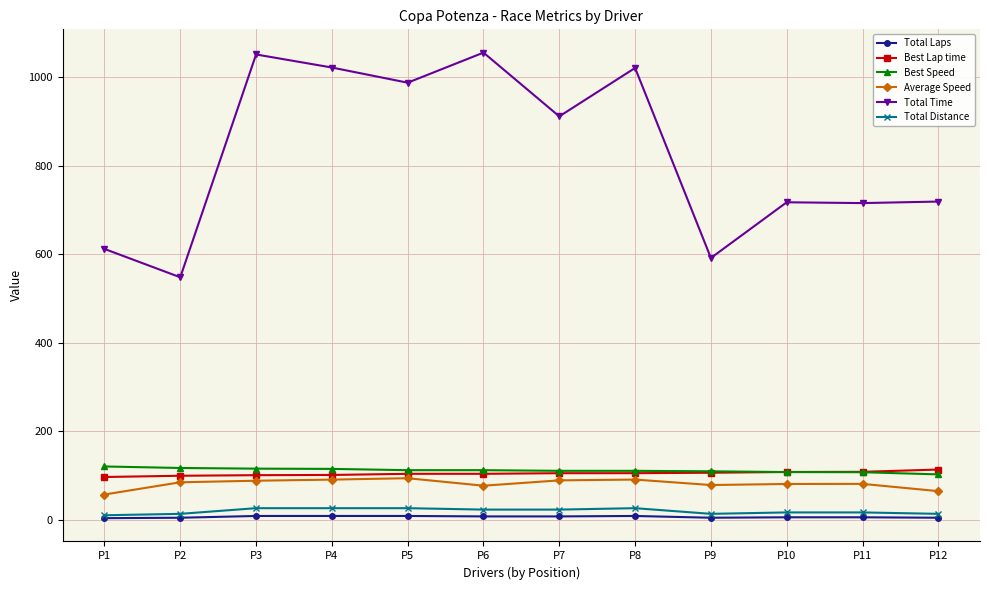

What is the value of the Best Speed point at the 12th from the left?

102.0